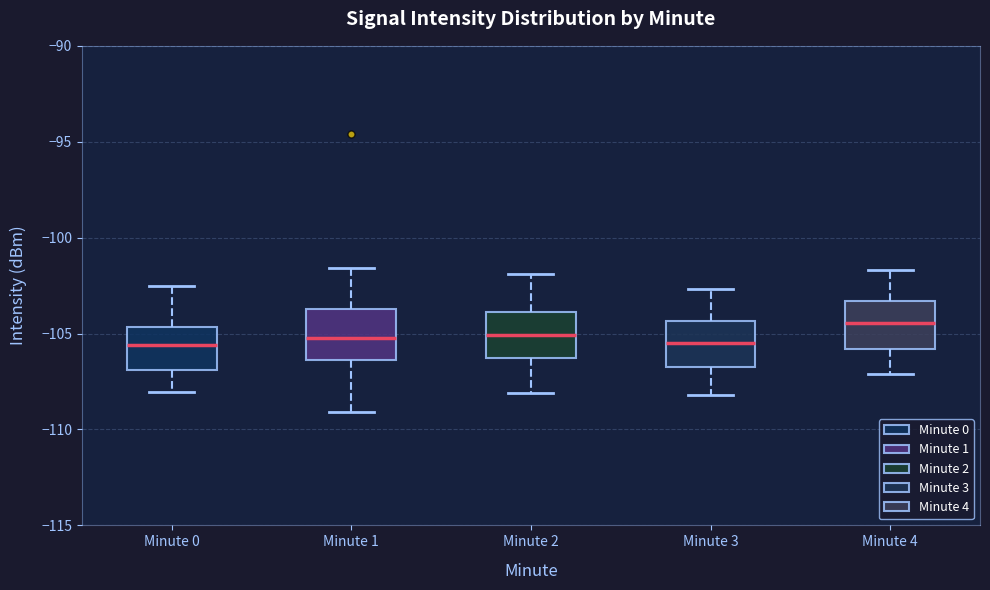

Reading left to right, read every box against the y-axis: the position of its median line, the range the box covers, and the ends of its whiskers. The values are not printed on the chart, so give them approximately, as read against the axis.

Minute 0: median -105.5, box -107.0 to -104.5, whiskers -108.0 to -102.5
Minute 1: median -105.0, box -106.5 to -103.5, whiskers -109.0 to -101.5
Minute 2: median -105.0, box -106.5 to -104.0, whiskers -108.0 to -102.0
Minute 3: median -105.5, box -106.5 to -104.5, whiskers -108.0 to -102.5
Minute 4: median -104.5, box -106.0 to -103.5, whiskers -107.0 to -101.5